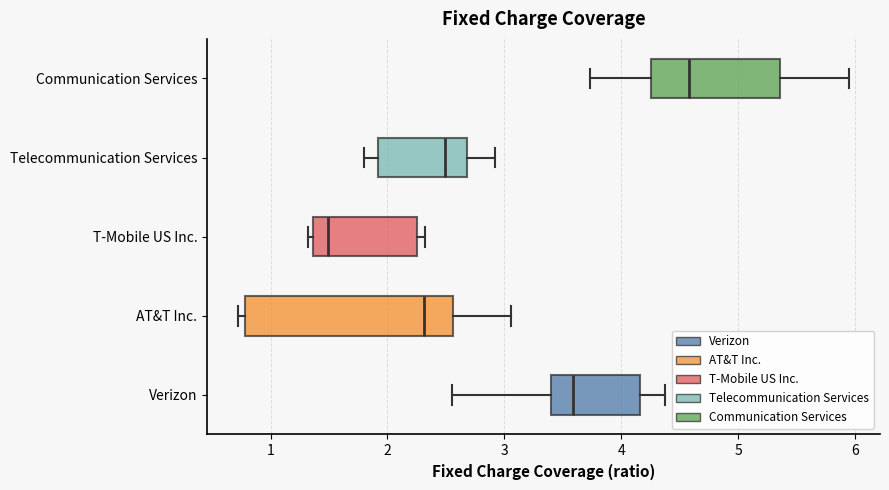

Reading bottom to top, transcribe this box plot: for each box, give where its median line is, the range the box spans, and where its two whiskers end, as read against the x-axis. The values are not printed on the chart, so give them approximately, as read against the axis.

Verizon: median 3.6, box 3.4 to 4.2, whiskers 2.6 to 4.4
AT&T Inc.: median 2.3, box 0.8 to 2.6, whiskers 0.7 to 3.1
T-Mobile US Inc.: median 1.5, box 1.4 to 2.3, whiskers 1.3 to 2.3 (just right of the box's right edge)
Telecommunication Services: median 2.5, box 1.9 to 2.7, whiskers 1.8 to 2.9
Communication Services: median 4.6, box 4.3 to 5.4, whiskers 3.7 to 6.0